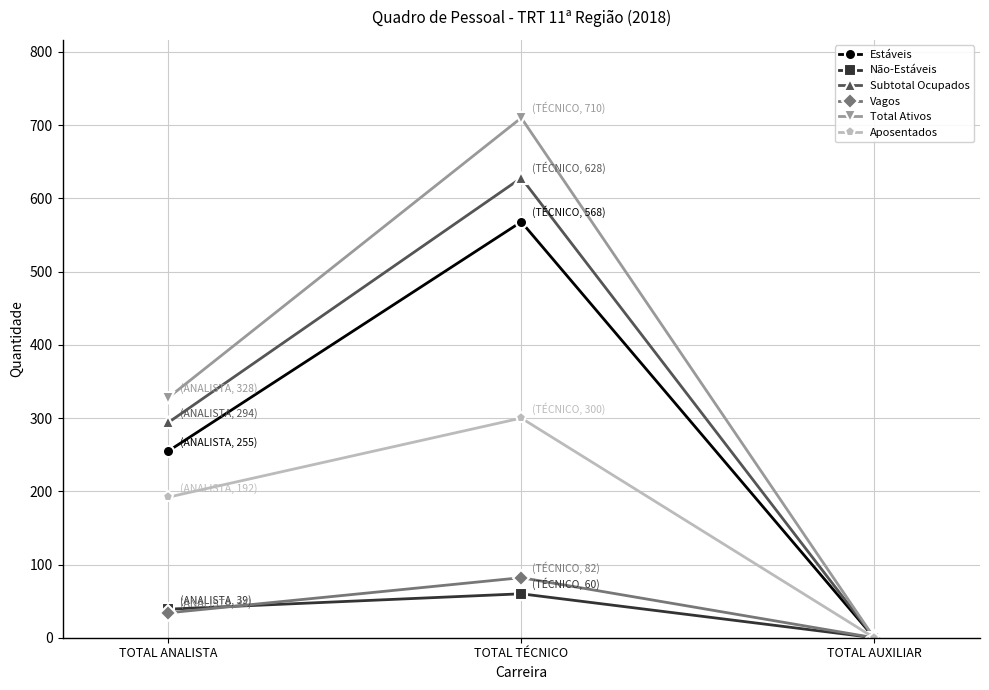

List the labels in order of Não-Estáveis value, smallest first.

TOTAL AUXILIAR, TOTAL ANALISTA, TOTAL TÉCNICO